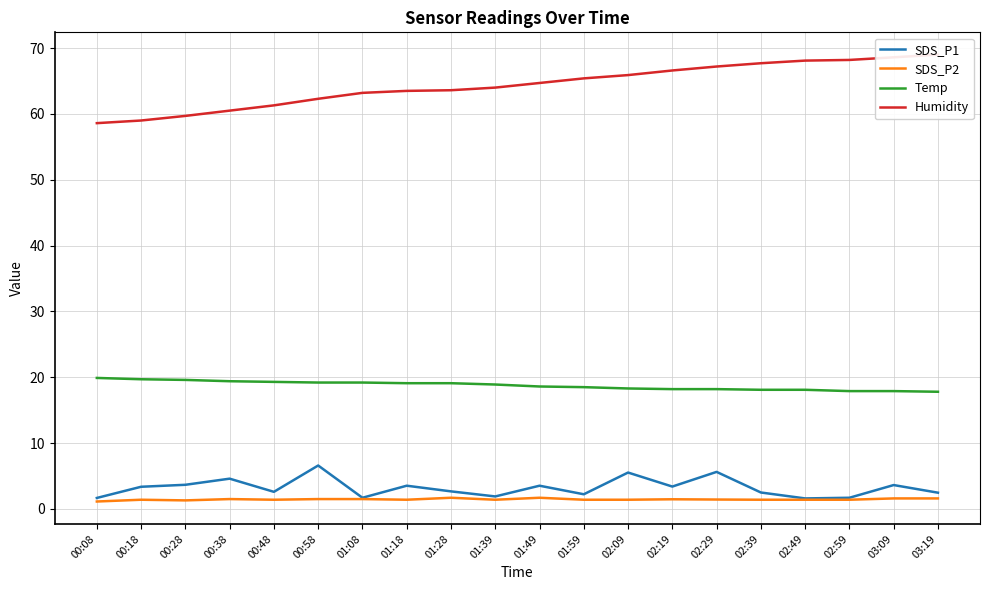

Does the chart display data point markers on the line(s)?

No